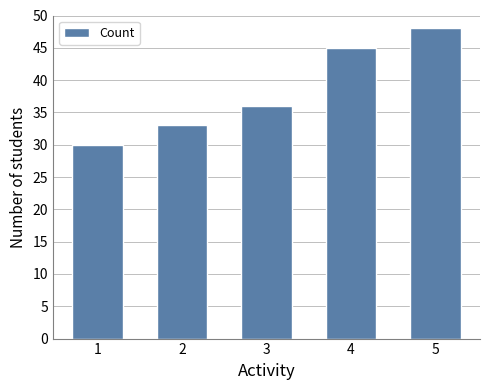

What is the sum of the values at 2 and 4?

78